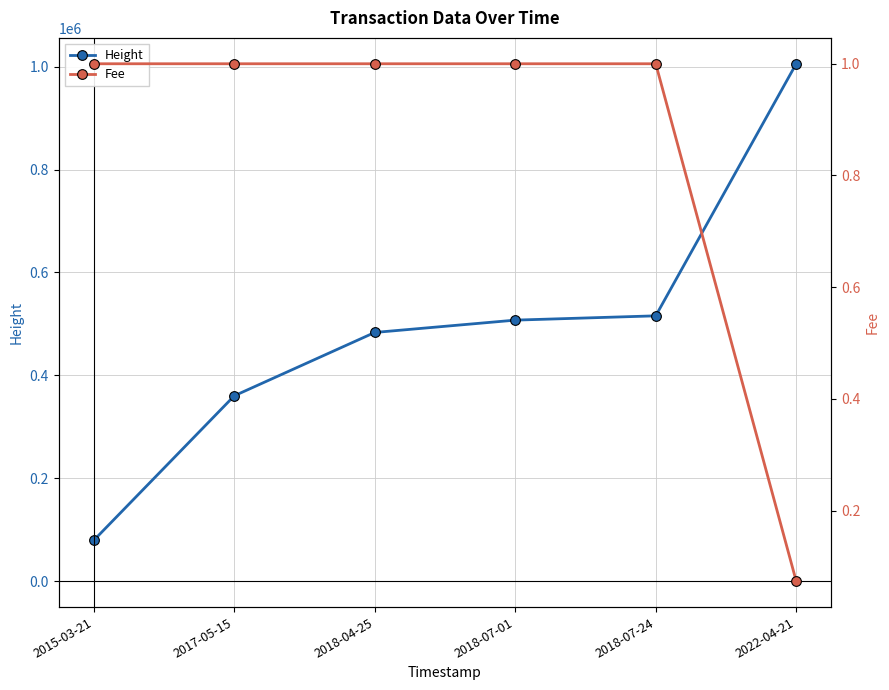

What is the value of the Fee point at the 4th from the left?

1.0